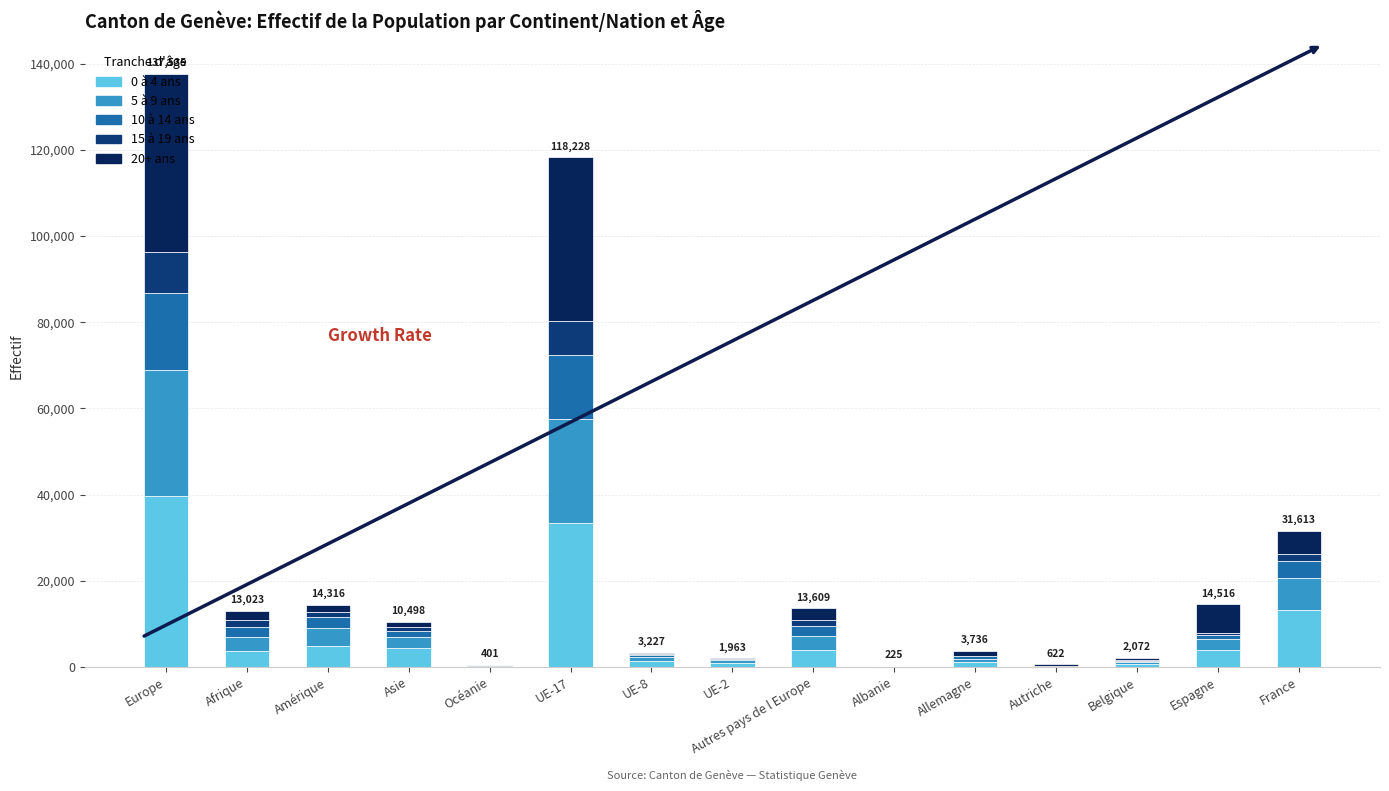

What is the total value across all series at Autres pays de l Europe?

13609